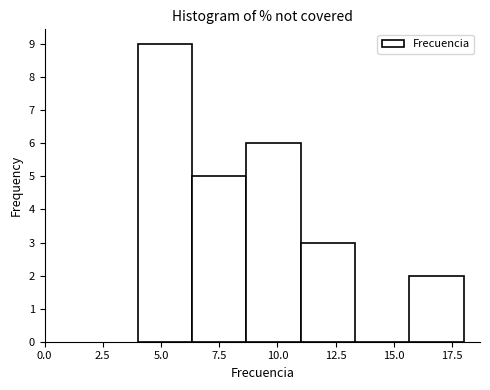

Reading left to right, transcribe this chart: for each bar, give the range it covers on the x-axis and its height. Neither the bar edges nor the heights are printed on the chart, so give them approximately, as read against the axes.

4.0 to 6.5: 9
6.5 to 8.5: 5
8.5 to 11.0: 6
11.0 to 13.5: 3
13.5 to 15.5: 0
15.5 to 18.0: 2